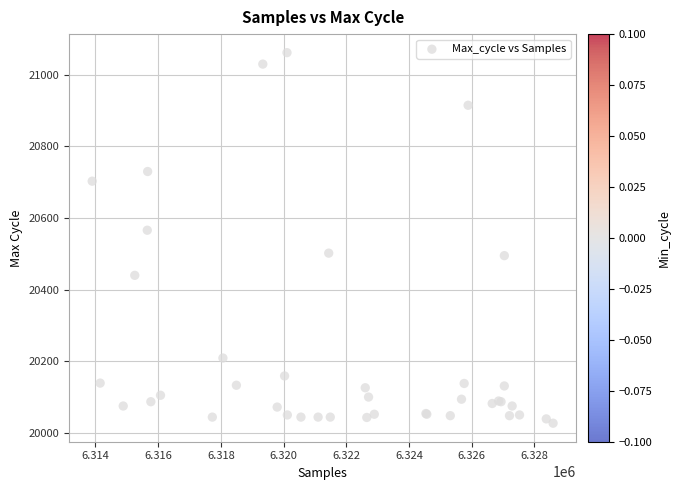

What Y value in the scatter plot is closest to 20544?

20566